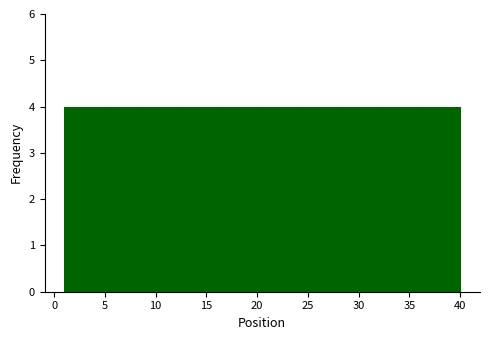

What is the height of the bar covering 1.0 to 4.9 on the x-axis? Neither the bar edges nor the heights are printed on the chart, so give them approximately, as read against the axes.

4